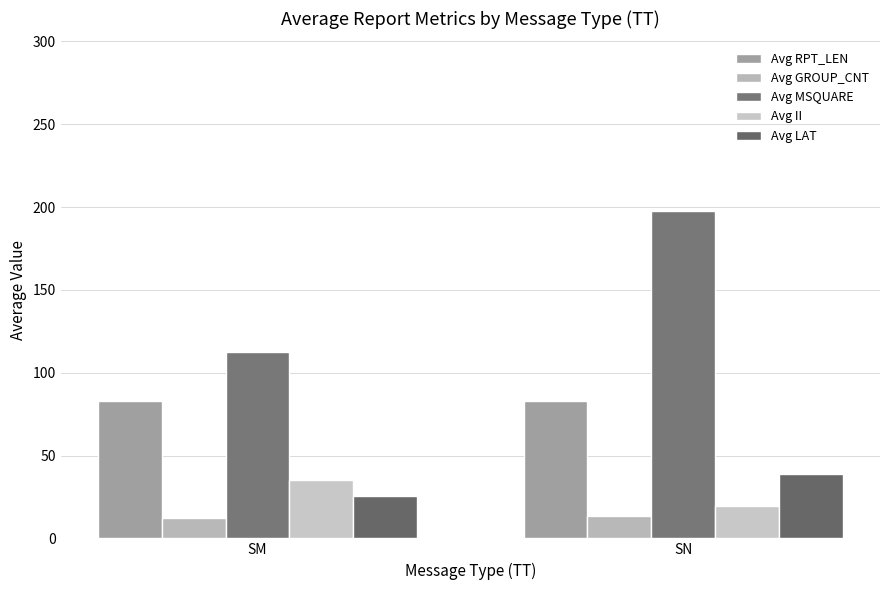

What is the difference between the Avg RPT_LEN values at SM and SN?

0.2